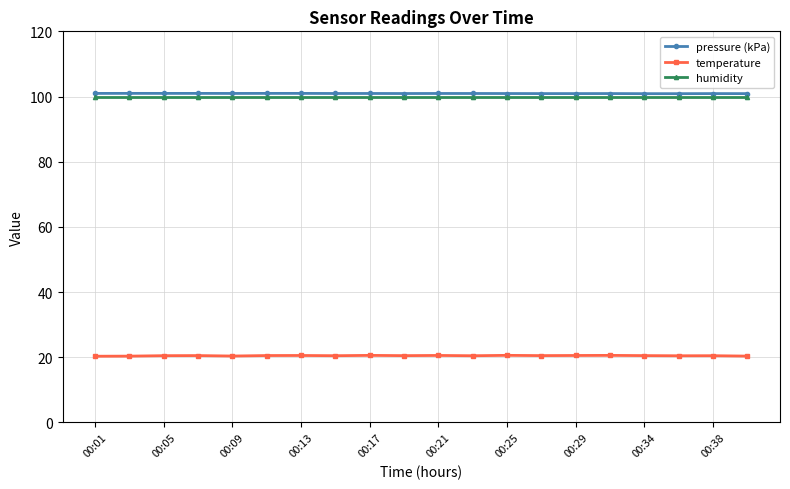

Count the number of categories in the chart.

20